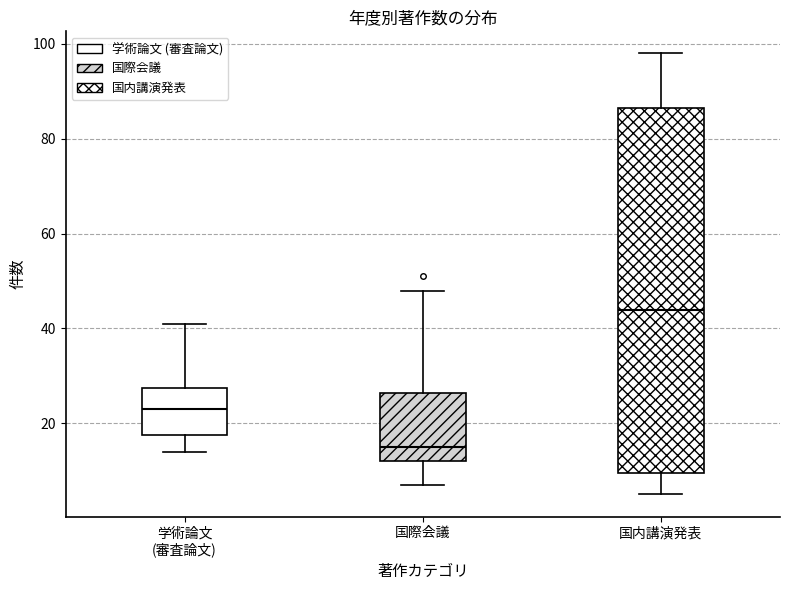

Which box's median line is the highest?

国内講演発表